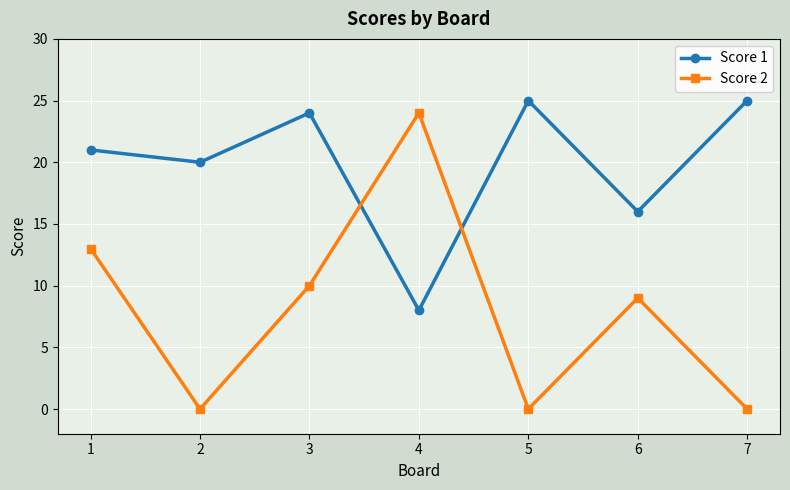

Reading right to left, what are all the values shown in this chart?

Score 1: 25	16	25	8	24	20	21
Score 2: 0	9	0	24	10	0	13